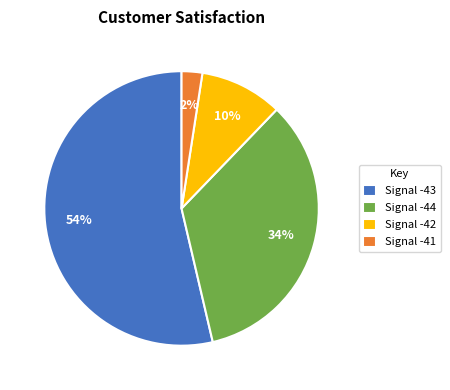

How many slices are in this pie chart?

4